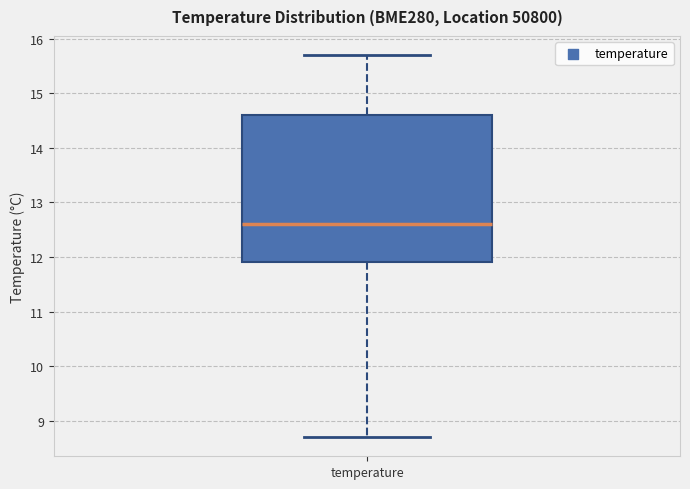

Read this box plot against the y-axis: the position of the median line, the range covered by the box, and the ends of both whiskers. The values are not printed on the chart, so give them approximately, as read against the axis.

median 12.6, box 11.9 to 14.6, whiskers 8.7 to 15.7